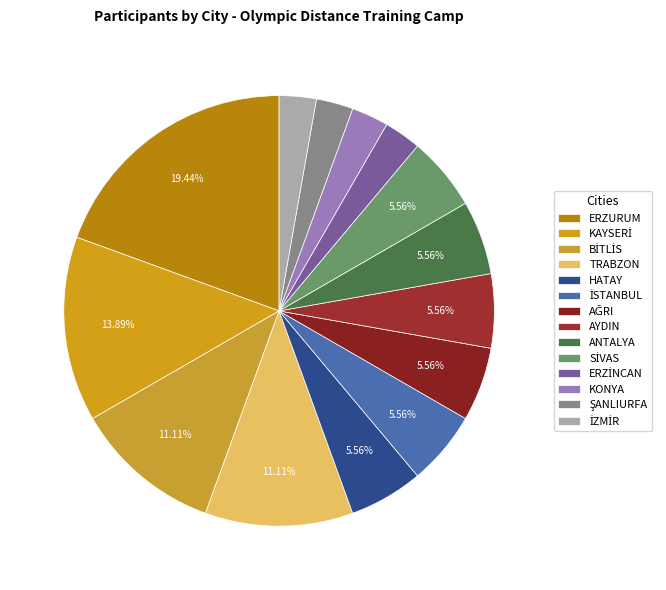

How many segments does this pie chart have?

14